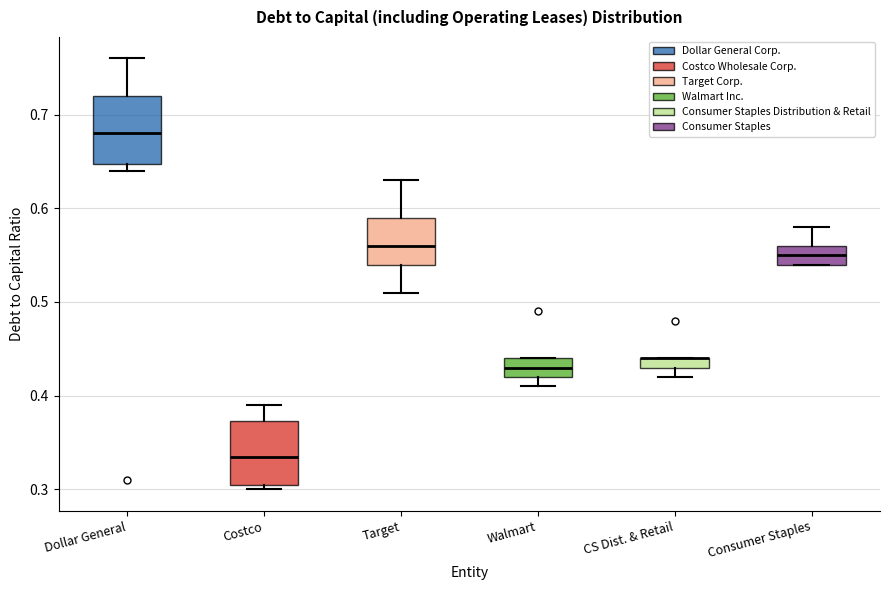

Where is the lower edge of the box for CS Dist. & Retail on the y-axis? The values are not printed on the chart, so give them approximately, as read against the axis.

0.43